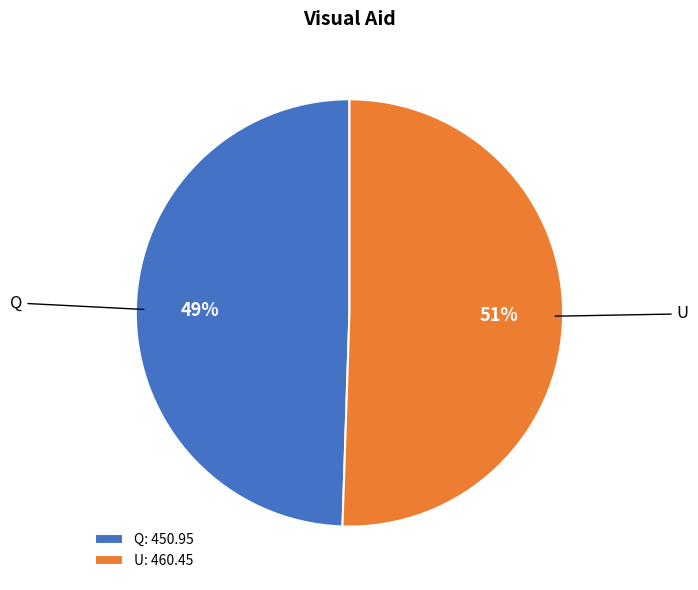

Between U and Q, which is larger?

U